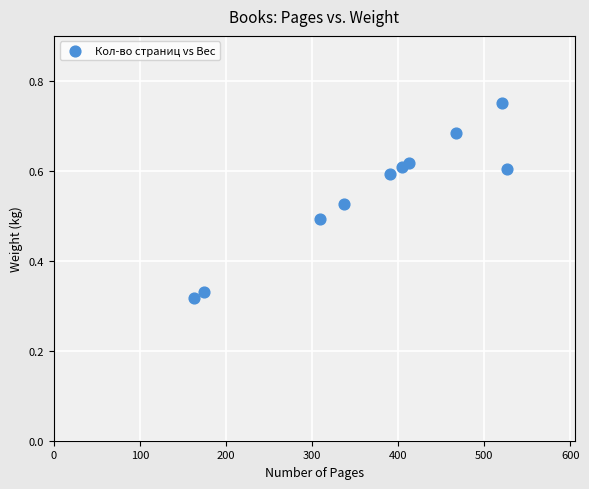

What is the average X value?

370.3